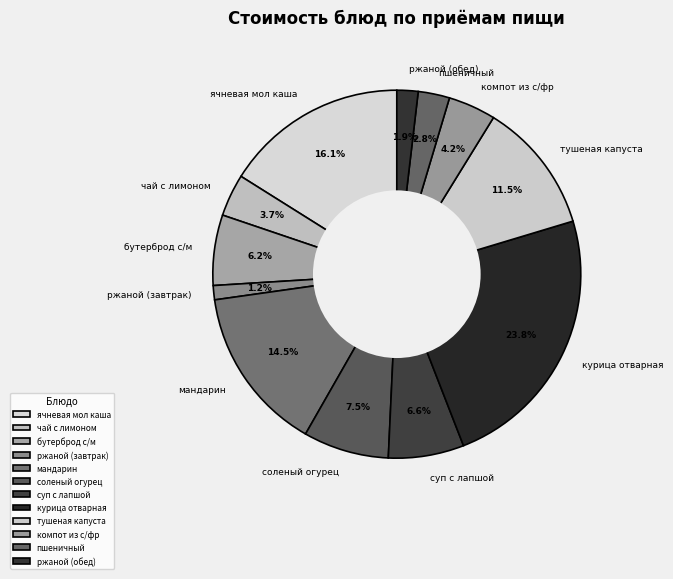

Is the sum of ячневая мол каша and соленый огурец greater than half?

No